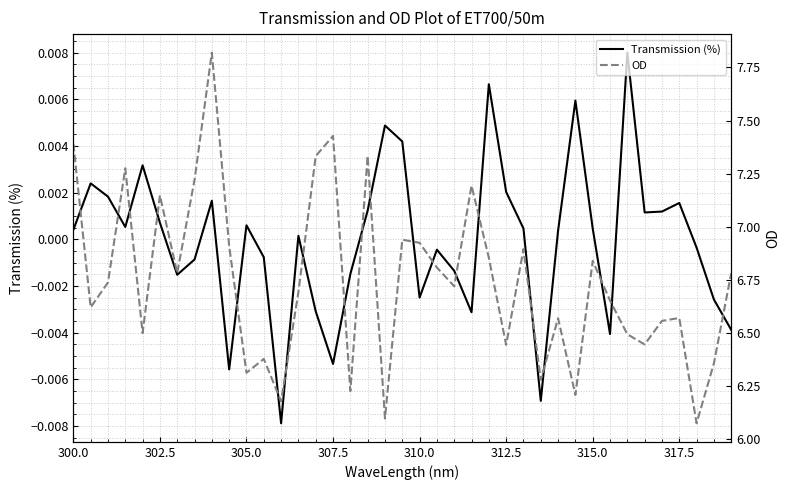

Is the value of OD at 19 greater than the value of Transmission (%) at 15?

Yes